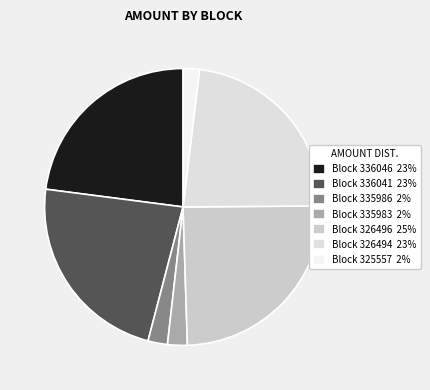

How many slices are in this pie chart?

7